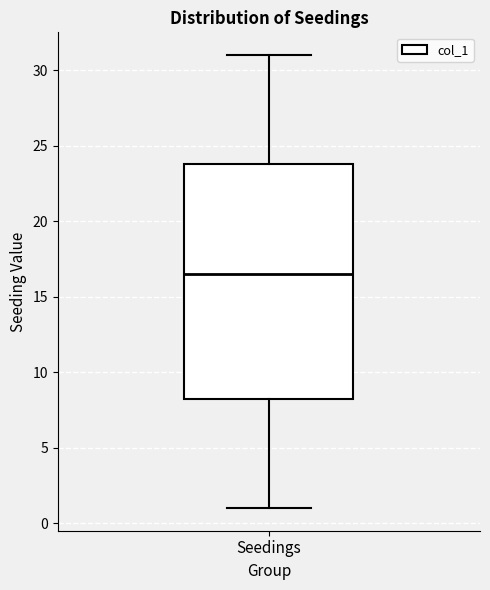

Where does the lower whisker of the box for Seedings end on the y-axis? The values are not printed on the chart, so give them approximately, as read against the axis.

1.0